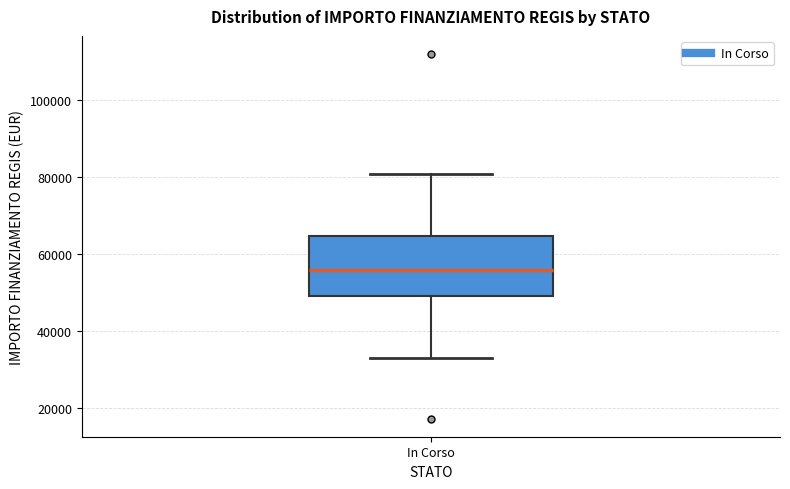

Transcribe this box plot: give where the median line is, the range the box spans, and where the two whiskers end, as read against the y-axis. The values are not printed on the chart, so give them approximately, as read against the axis.

median 56000, box 50000 to 64000, whiskers 32000 to 80000